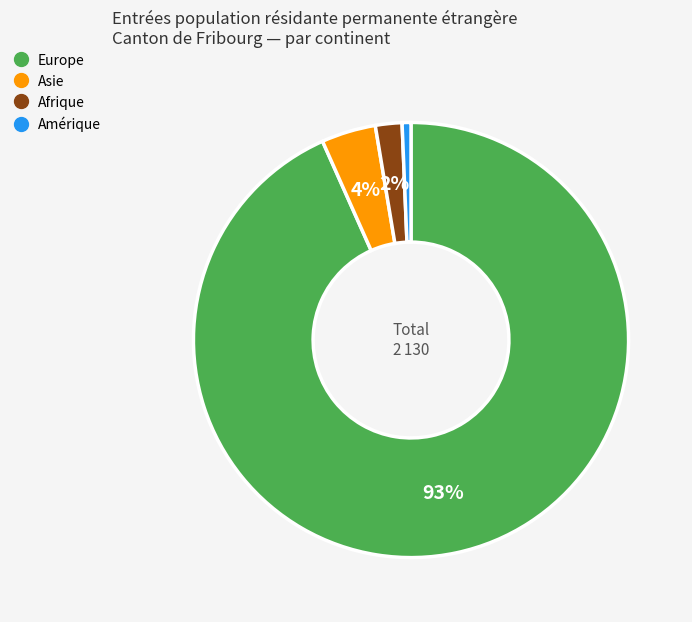

How many segments does this pie chart have?

4